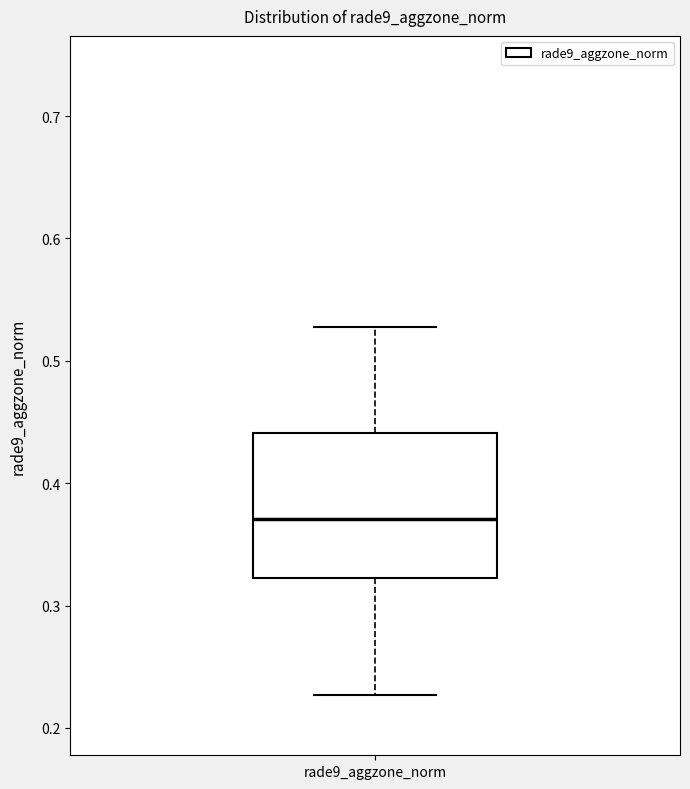

Where is the upper edge of the box for rade9_aggzone_norm on the y-axis? The values are not printed on the chart, so give them approximately, as read against the axis.

0.44